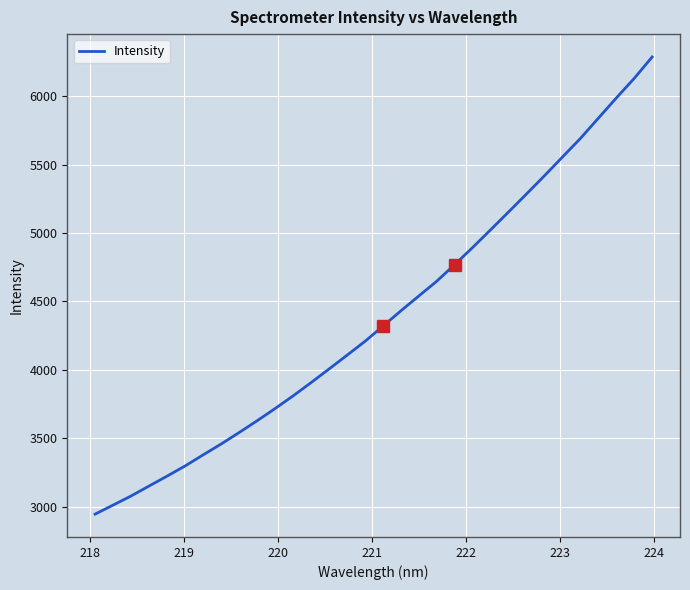

What is the maximum value shown in the chart?

6286.3